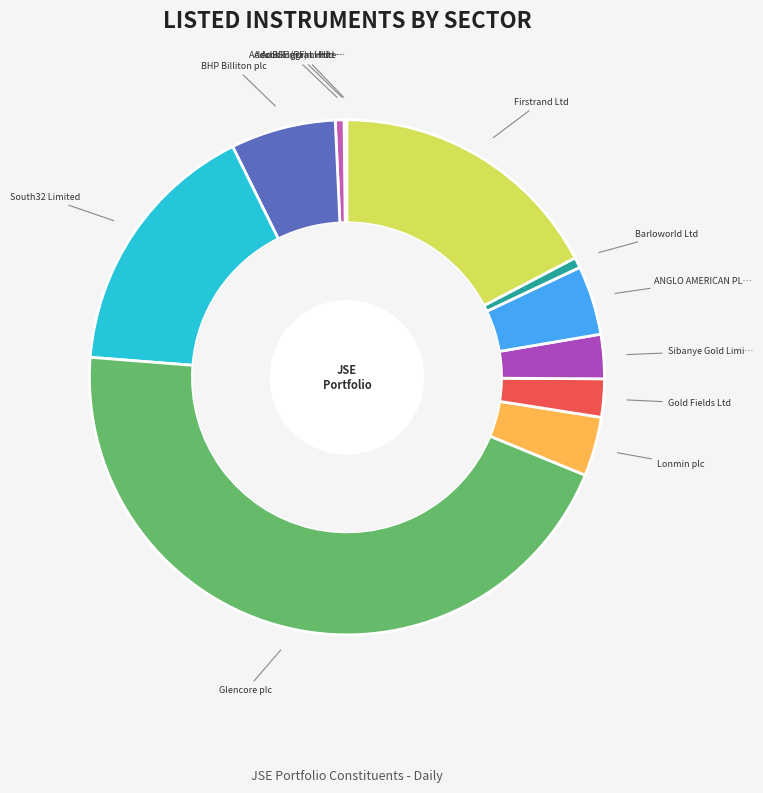

What is the largest slice in the pie chart?

Glencore plc